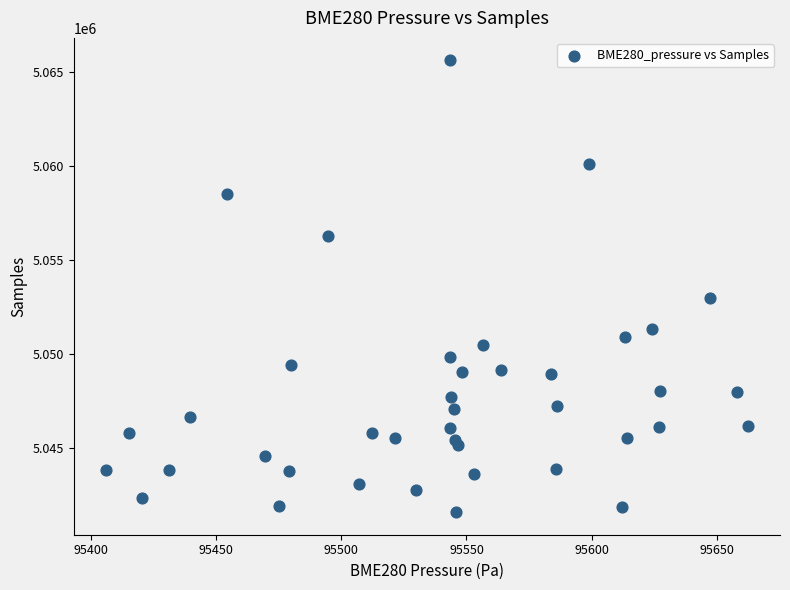

What Y value in the scatter plot is closest to 5053605?

5052978